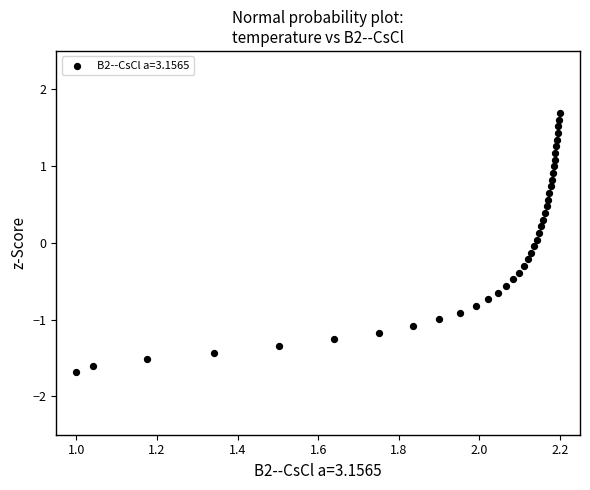

What is the range of Y values (max minus min)?

3.4